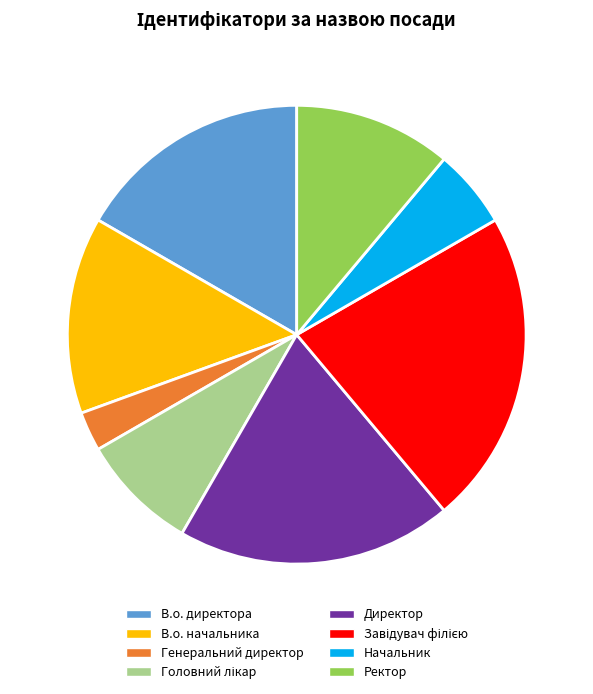

Is there any slice that represents more than half of the pie?

No